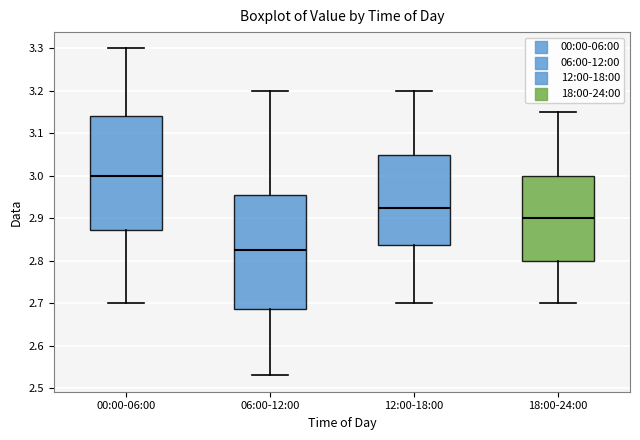

Which box's median line is the lowest?

06:00-12:00